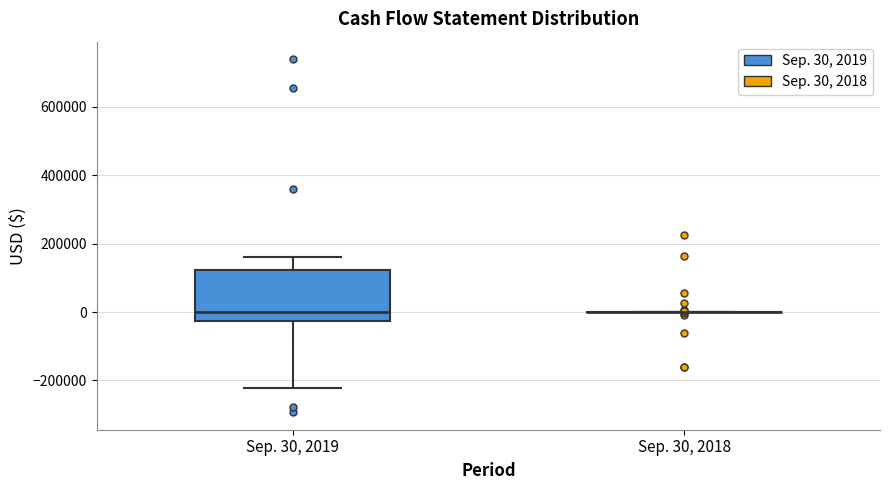

Reading left to right, read every box against the y-axis: the position of its median line, the range the box covers, and the ends of its whiskers. The values are not printed on the chart, so give them approximately, as read against the axis.

Sep. 30, 2019: median 0, box -20000 to 120000, whiskers -220000 to 160000
Sep. 30, 2018: box collapsed to a line at 0, whiskers 0 to 0